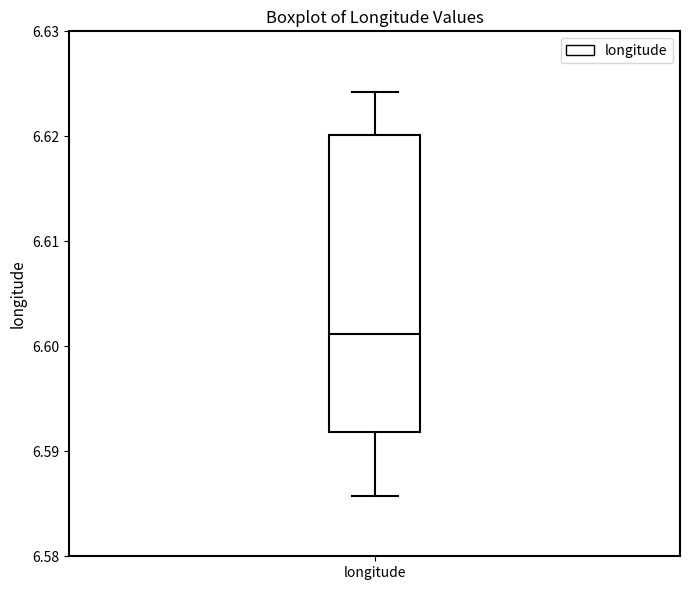

Read this box plot against the y-axis: the position of the median line, the range covered by the box, and the ends of both whiskers. The values are not printed on the chart, so give them approximately, as read against the axis.

median 6.601, box 6.592 to 6.620, whiskers 6.586 to 6.624